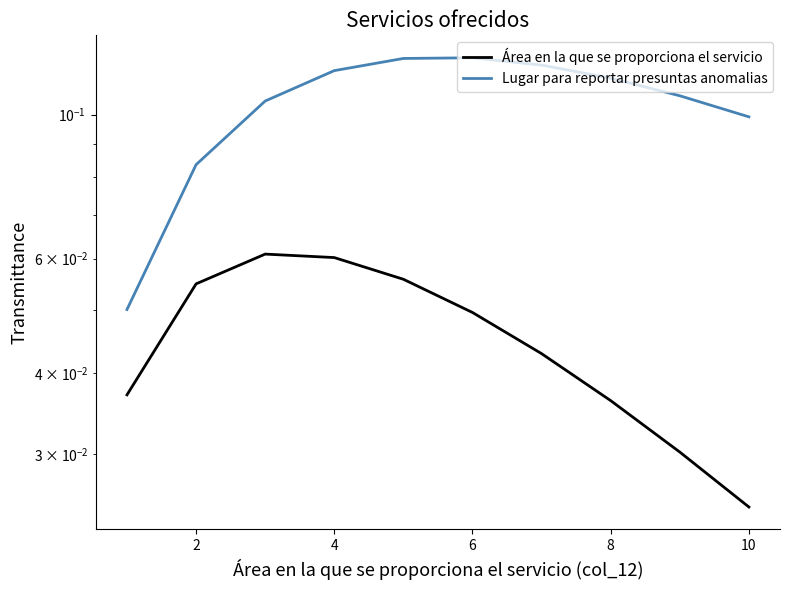

What is the maximum value shown in the chart?

0.1